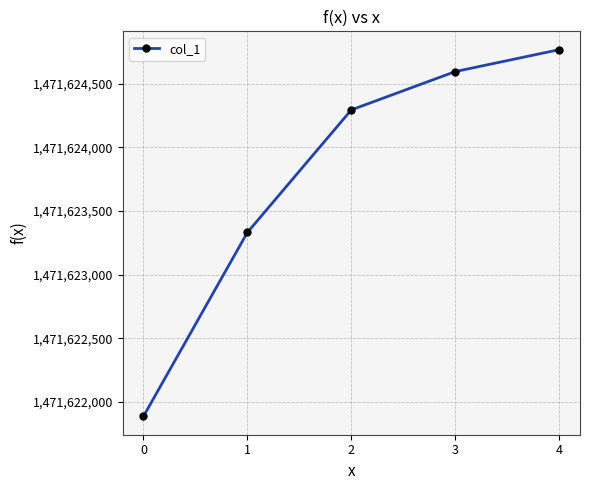

Reading left to right, what are all the values shown in this chart?

1471621886	1471623331	1471624294	1471624595	1471624767